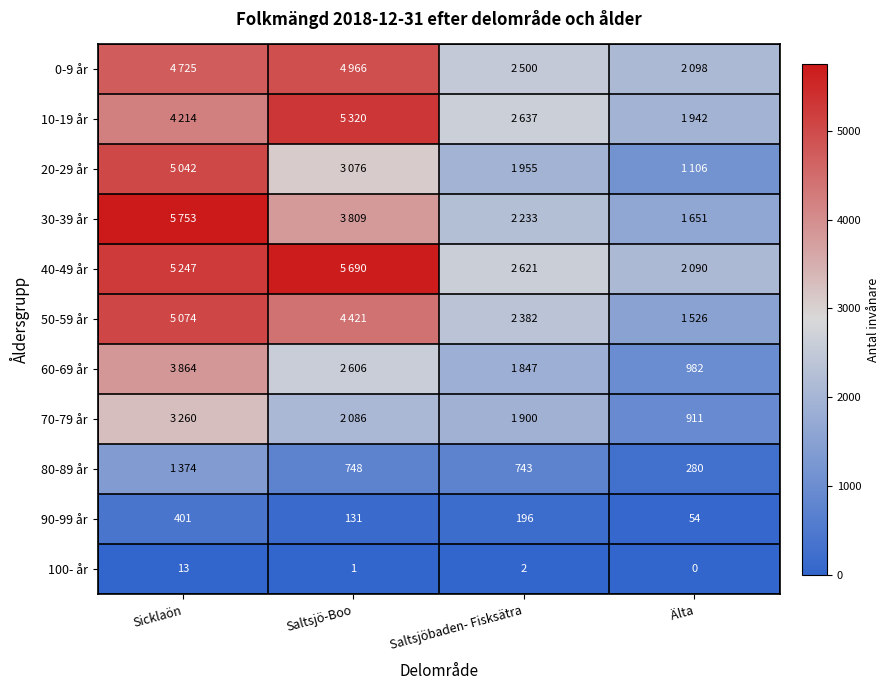

What is the average value of the 100- år series?

4